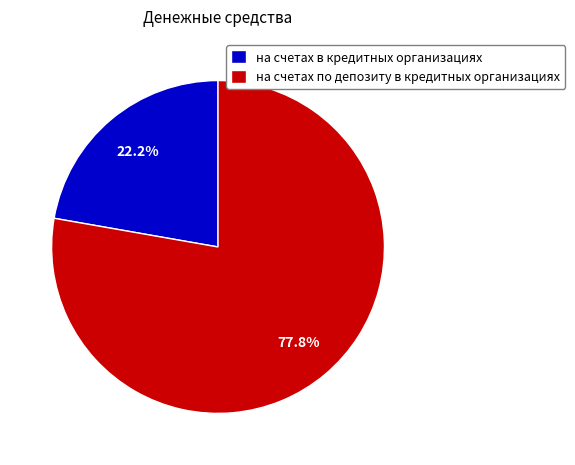

The на счетах в кредитных организациях slice represents 16% of the pie. True or false?

False